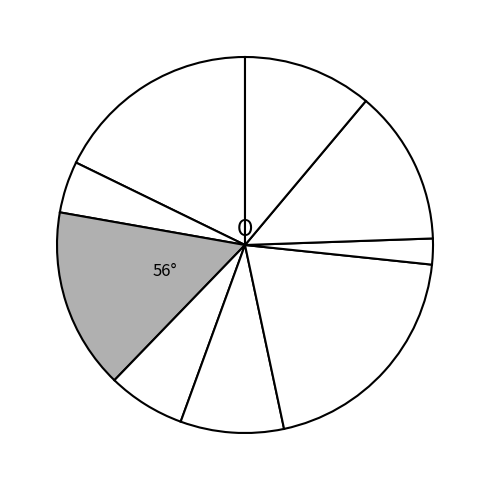

Which category has the biggest portion of the pie?

5